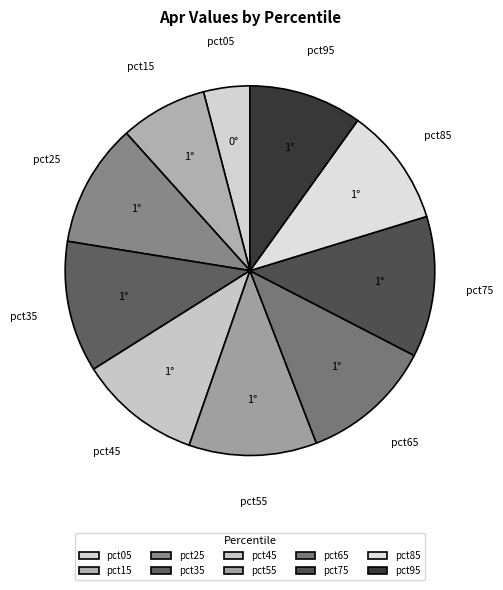

Does pct95 represent more than half of the total?

No